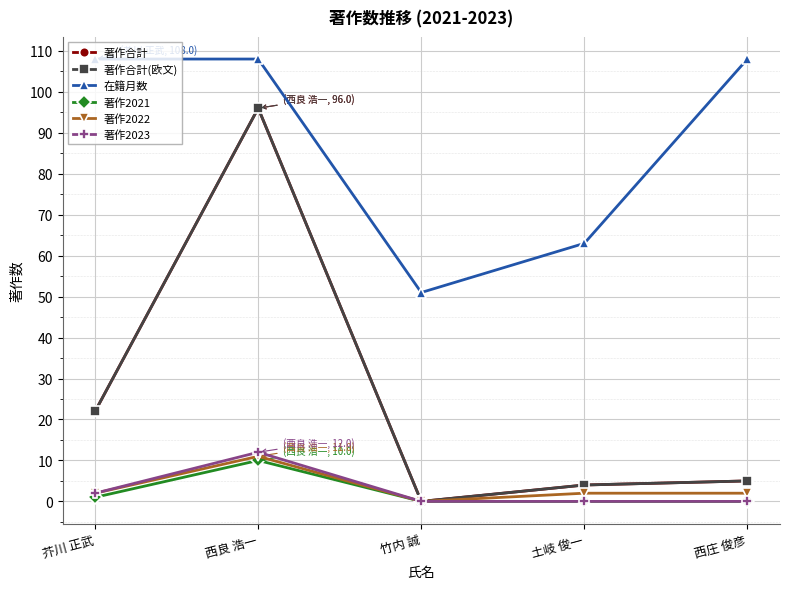

True or false: 著作合計(欧文) has a value of 6 at 土岐 俊一.

False